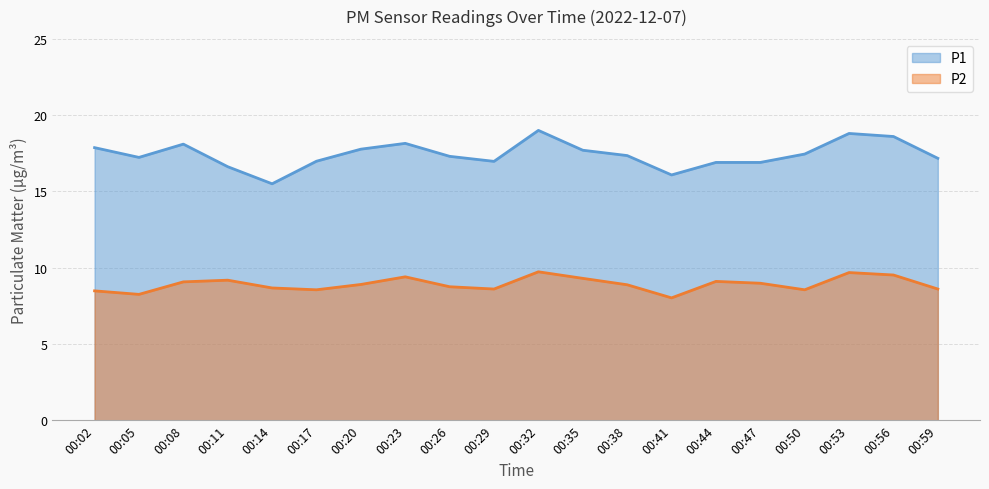

What is the spread (max minus min) of values at 00:23?

8.7